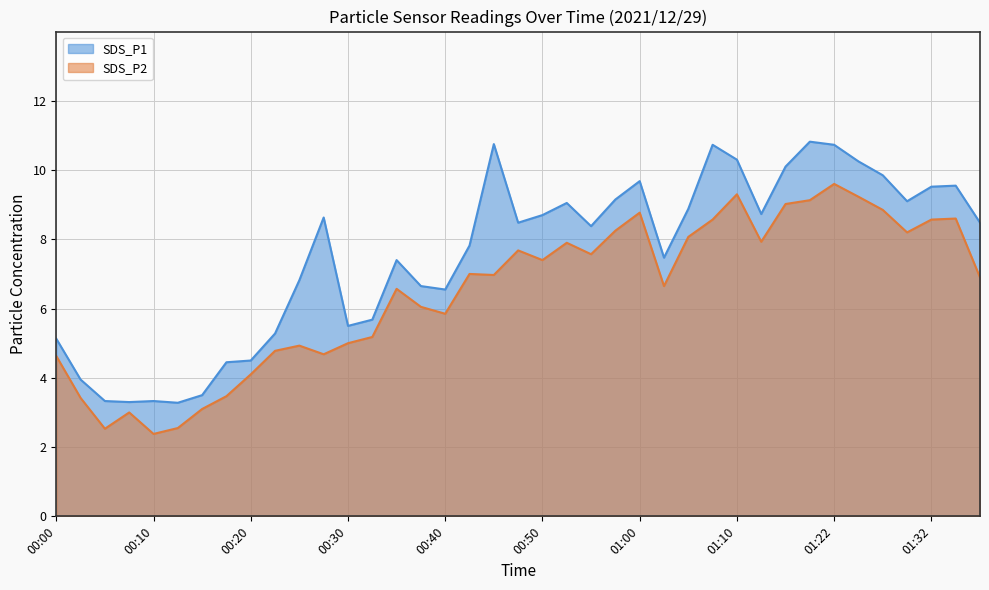

What is the difference between the highest and lowest values at 00:52?

1.2